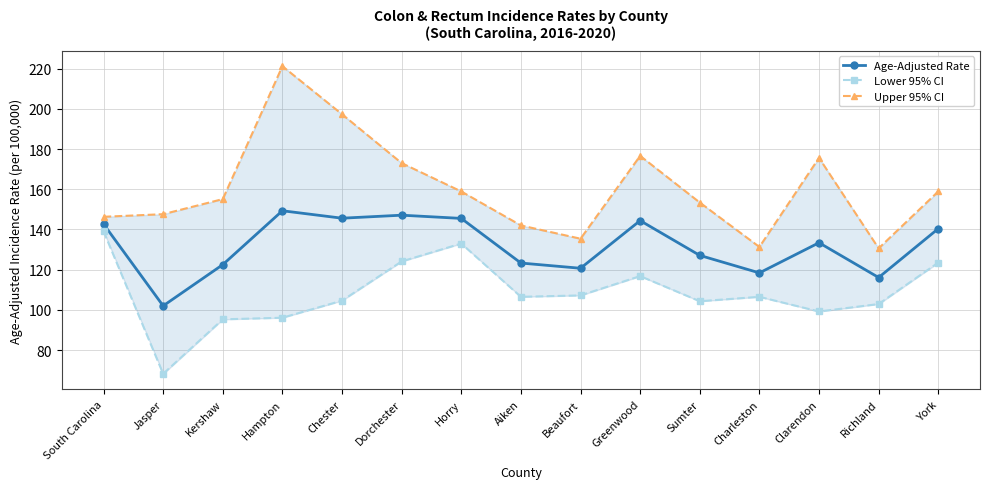

Which label corresponds to the largest value in the chart?

Hampton